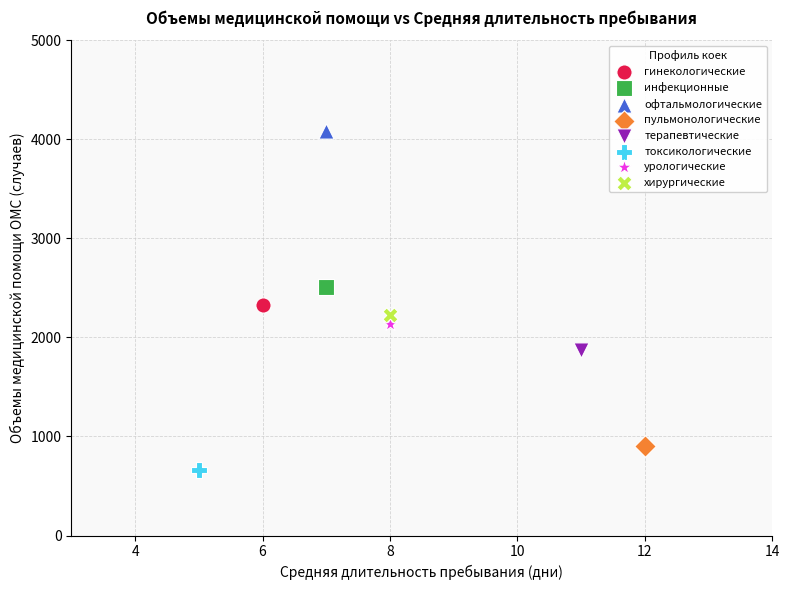

What are all the series names shown in the legend?

гинекологические, инфекционные, офтальмологические, пульмонологические, терапевтические, токсикологические, урологические, хирургические